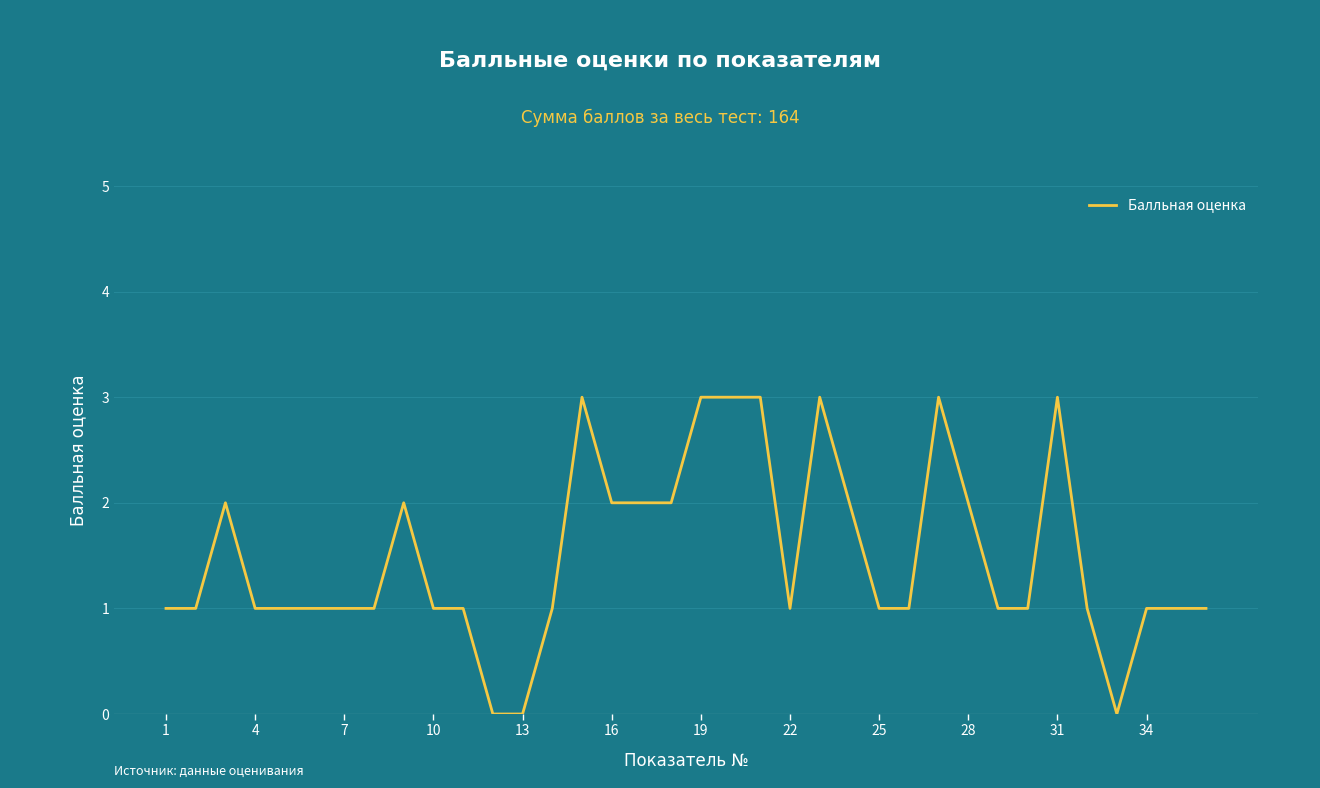

What is the greatest value displayed?

3